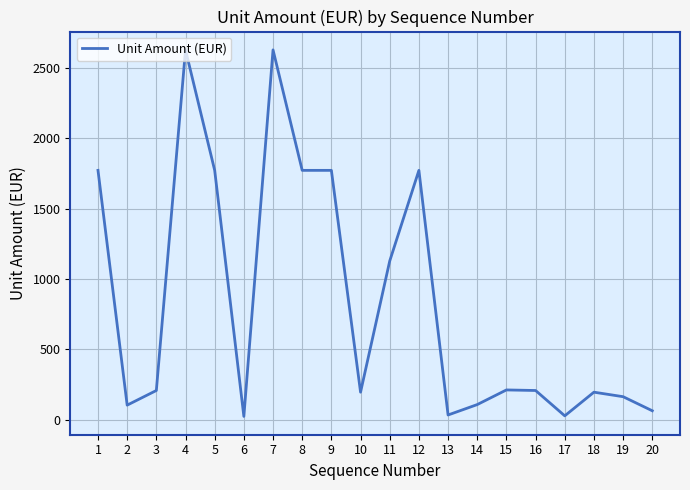

The value at 5 is 1772. True or false?

True